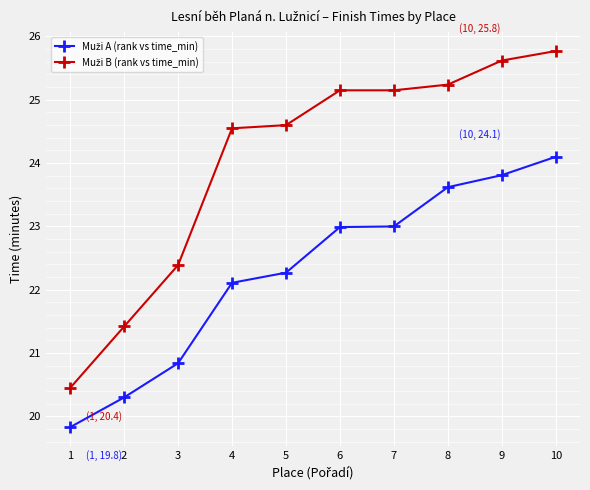

At how many categories does at least one series exceed 25?

5